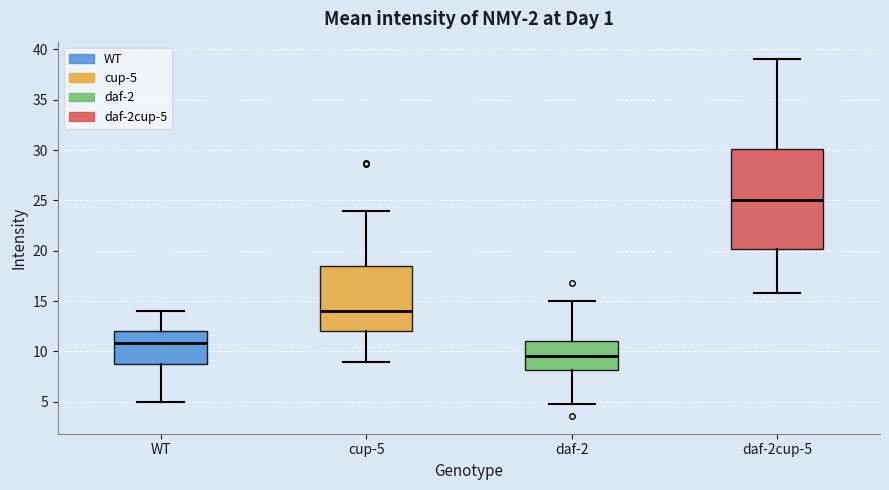

Where is the lower edge of the box for daf-2cup-5 on the y-axis? The values are not printed on the chart, so give them approximately, as read against the axis.

20.0